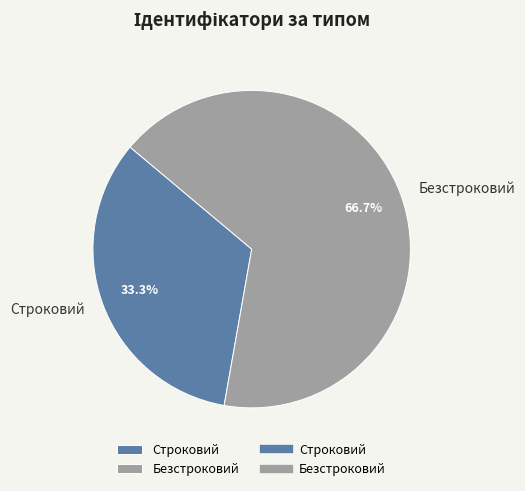

To the nearest percent, what is the difference between the largest and smallest slice percentages?

33%